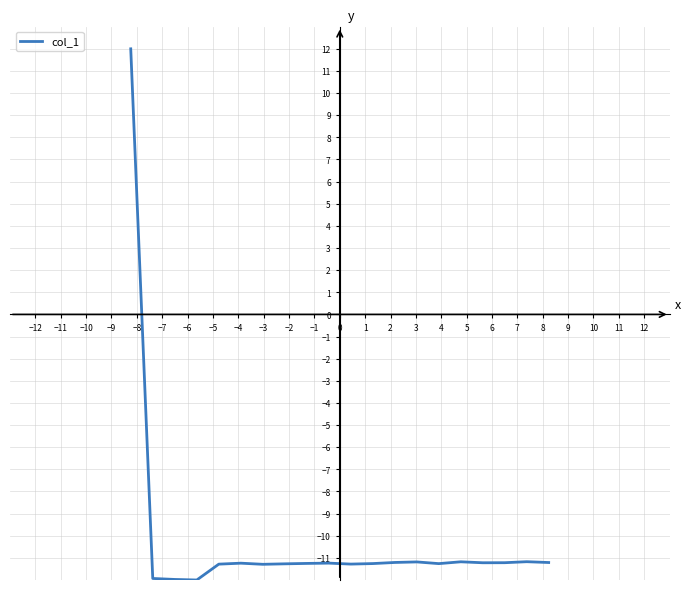

What is the greatest value displayed?

12.0